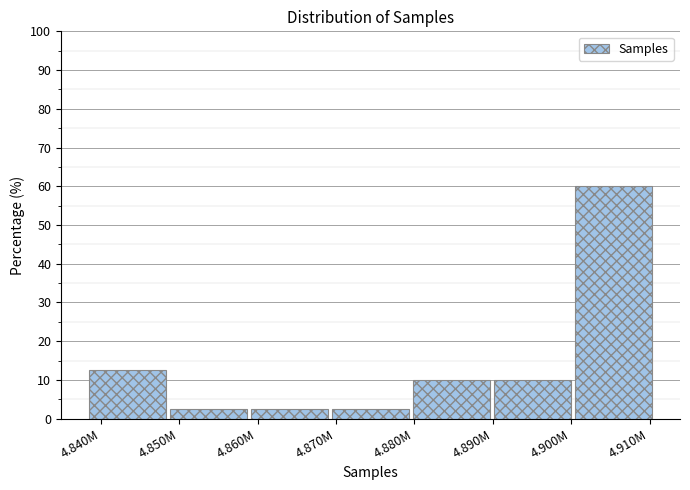

Reading left to right, what are all the values shown in this chart?

12.5	2.5	2.5	2.5	10.0	10.0	60.0